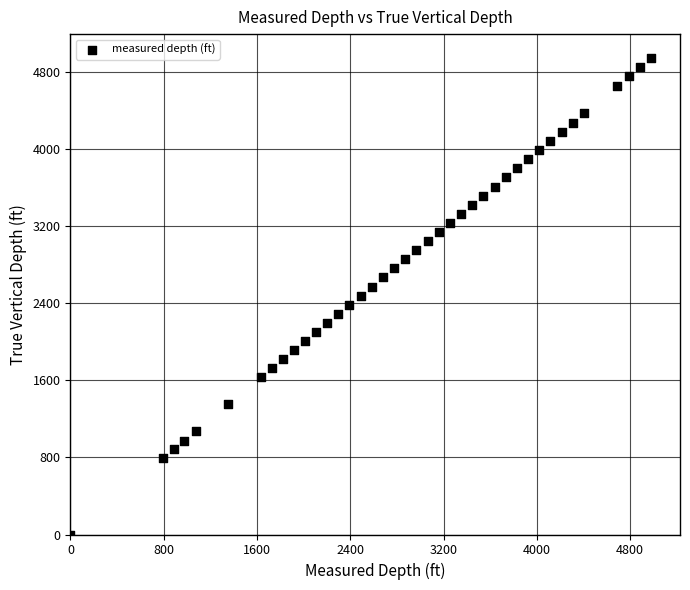

What is the range of X values (max minus min)?

4978.0